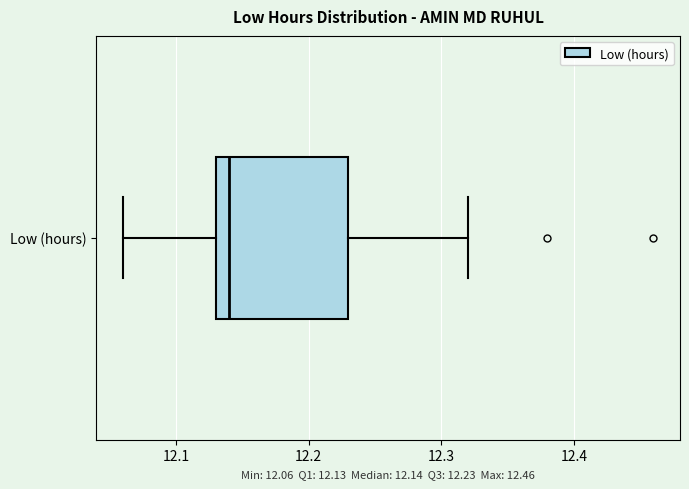

Read this box plot against the x-axis: the position of the median line, the range covered by the box, and the ends of both whiskers. The values are not printed on the chart, so give them approximately, as read against the axis.

median 12.14, box 12.13 to 12.23, whiskers 12.06 to 12.32